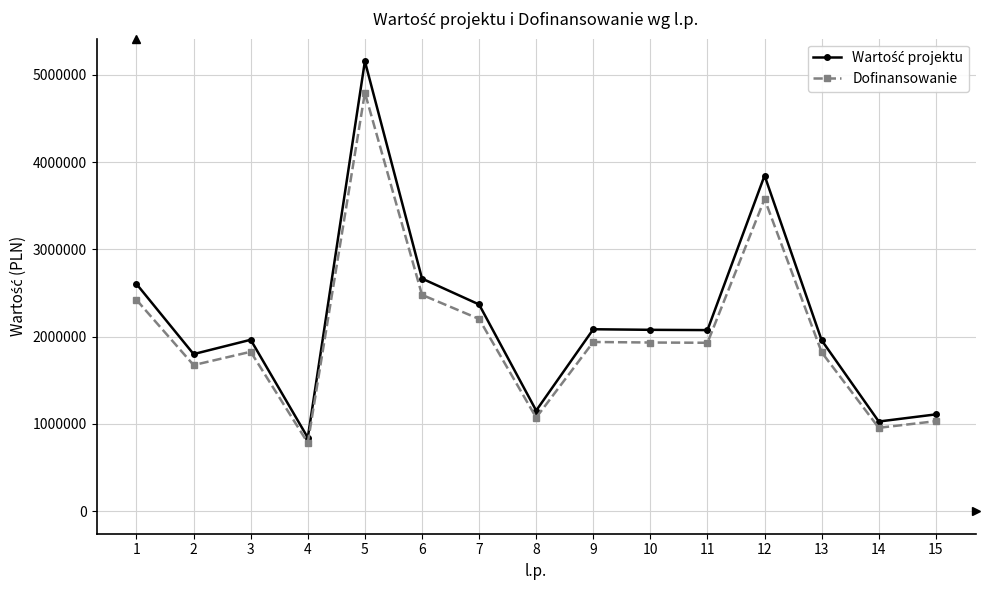

The value of Dofinansowanie at 11 is 1930138.7. True or false?

True